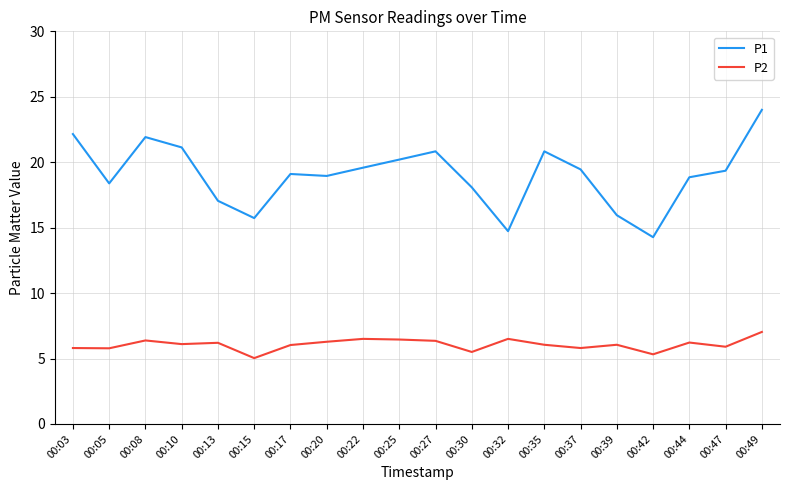

Which series has the widest spread of values?

P1